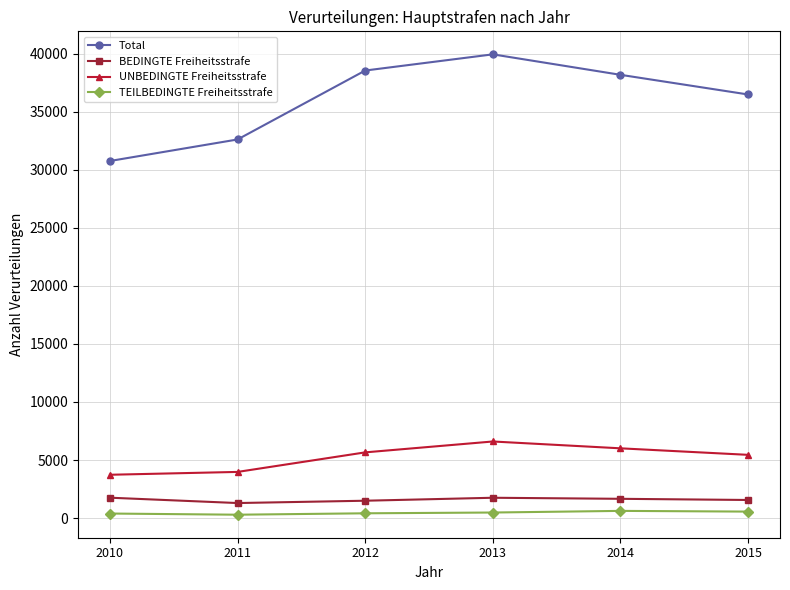

Which label corresponds to the largest value in the chart?

2013